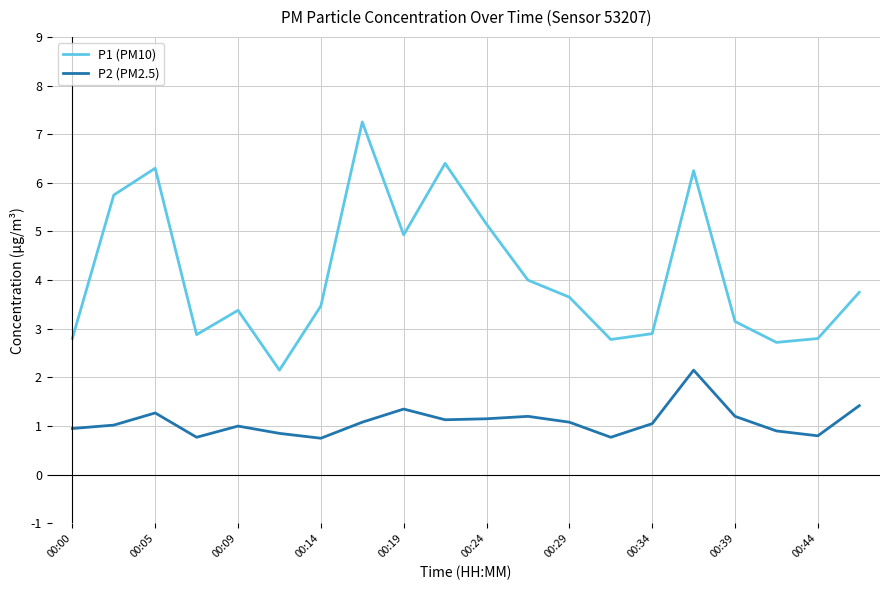

List the series in order of their peak value, highest first.

P1 (PM10), P2 (PM2.5)